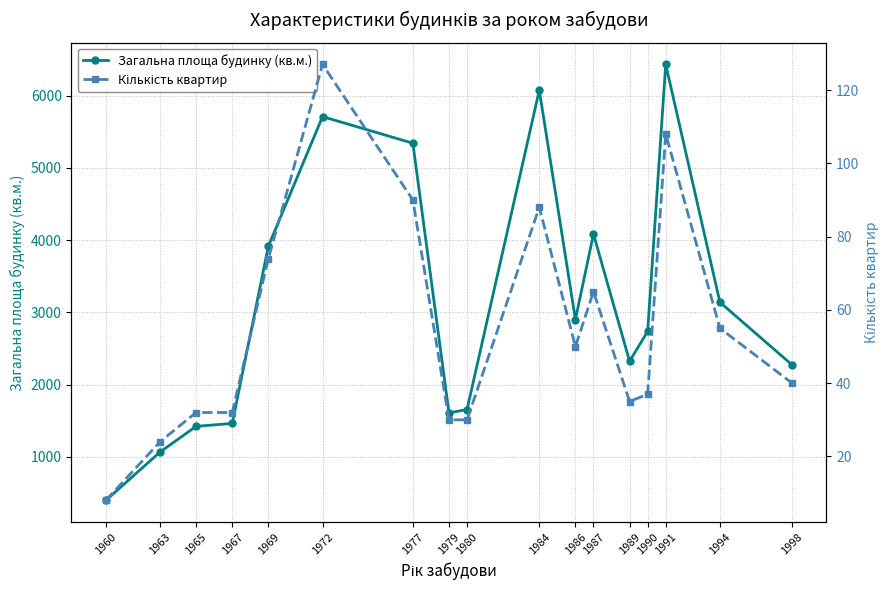

What is the difference between the Загальна площа будинку (кв.м.) values at 1969 and 1987?

169.1